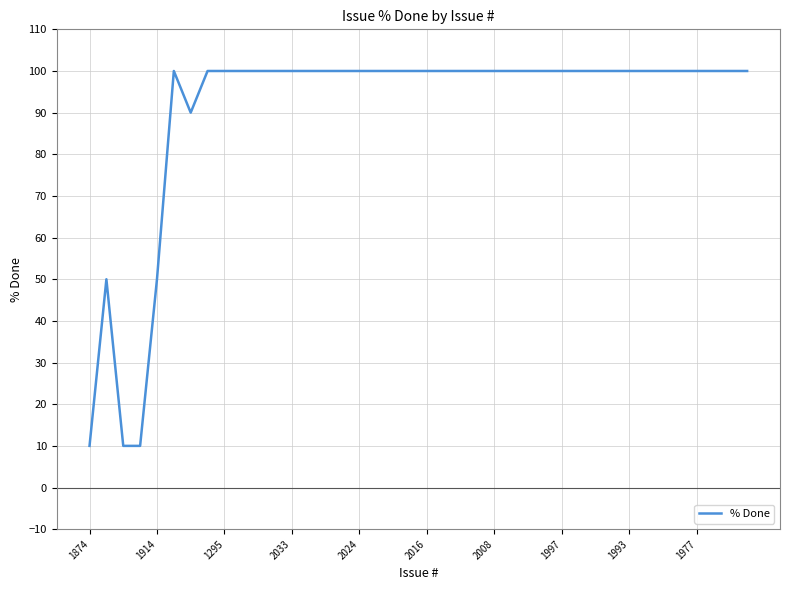

What is the minimum value shown in the chart?

10